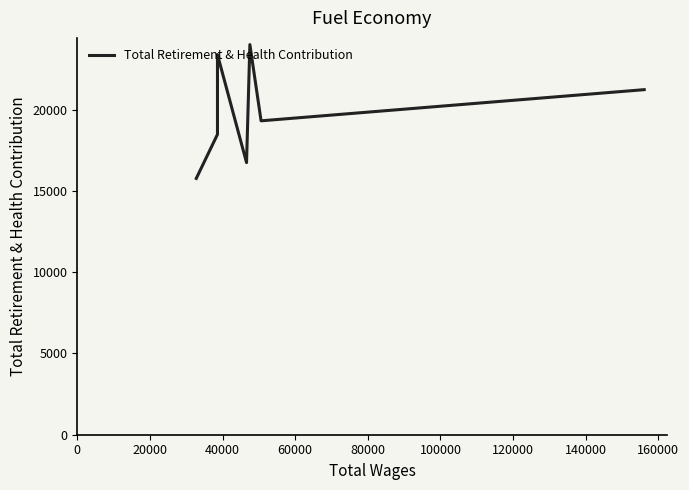

Between 60000 and 120000, which is larger?

120000